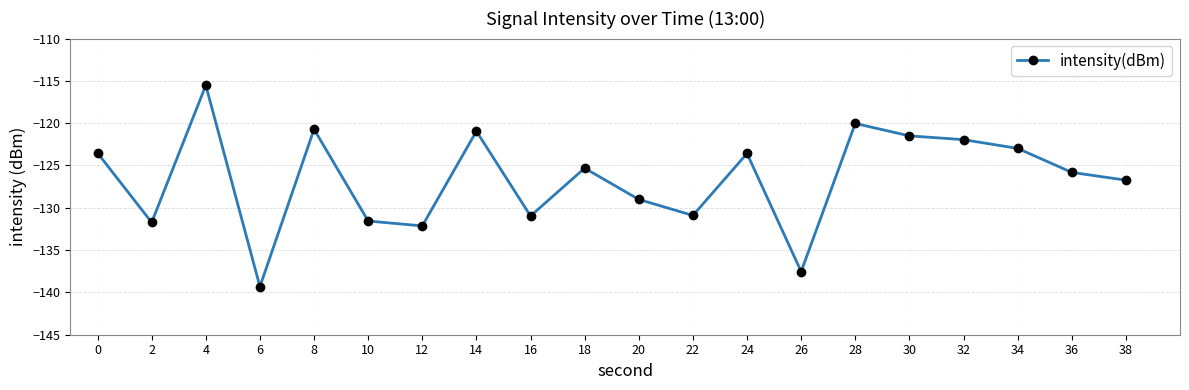

What is the average value?

-126.6